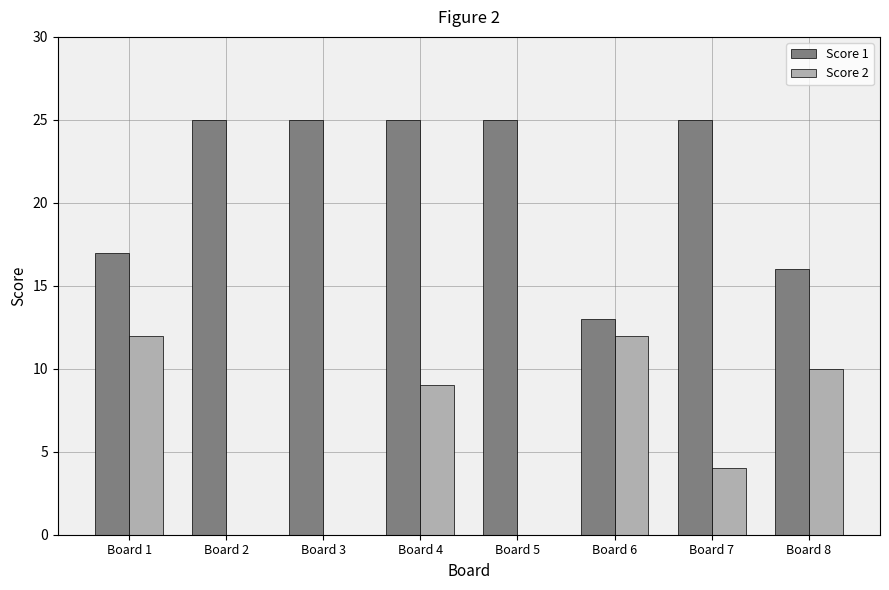

What are all the series names shown in the legend?

Score 1, Score 2